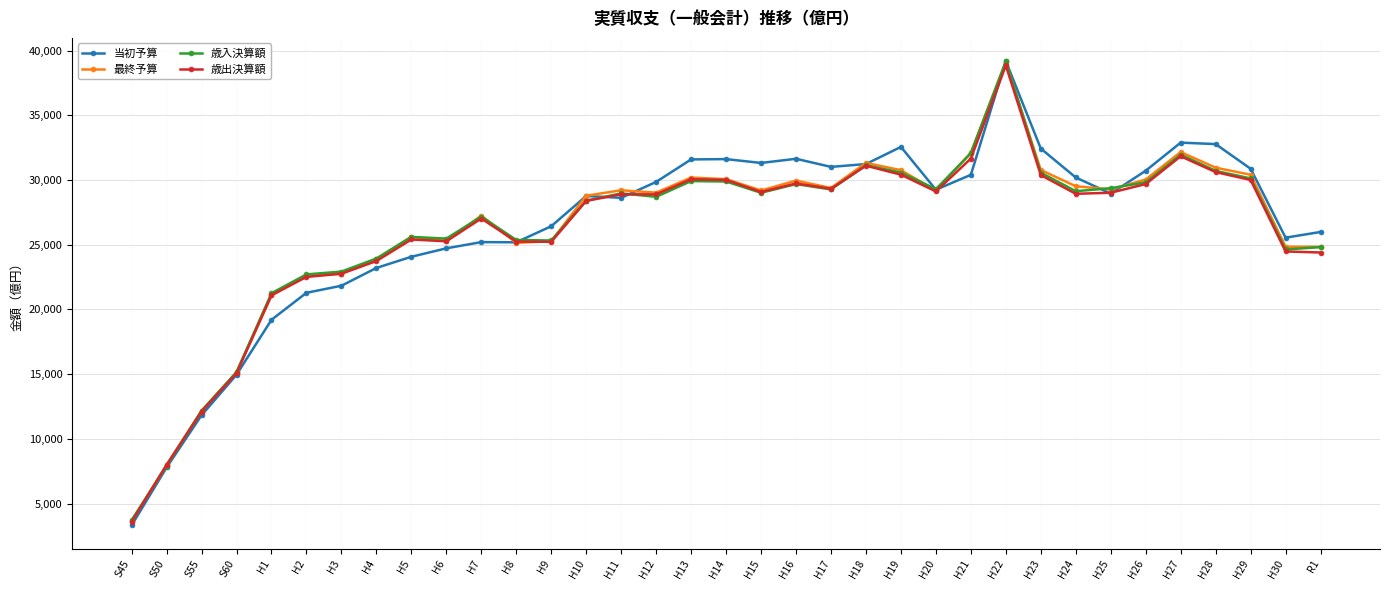

What is the value of the 当初予算 point at the 34th from the left?

25543.0